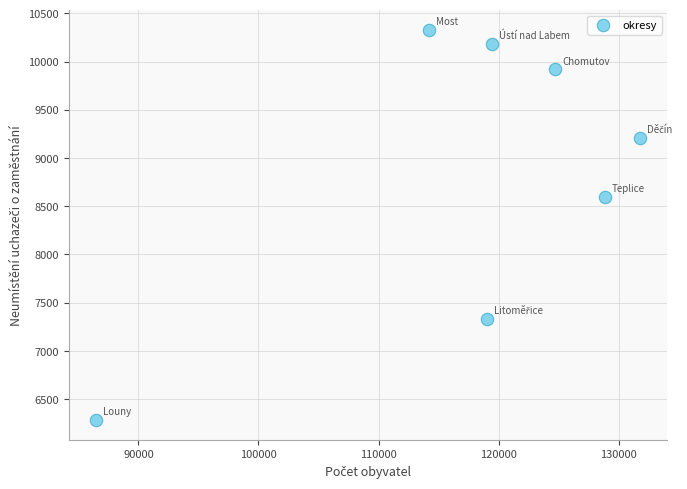

What is the range of X values (max minus min)?

45306